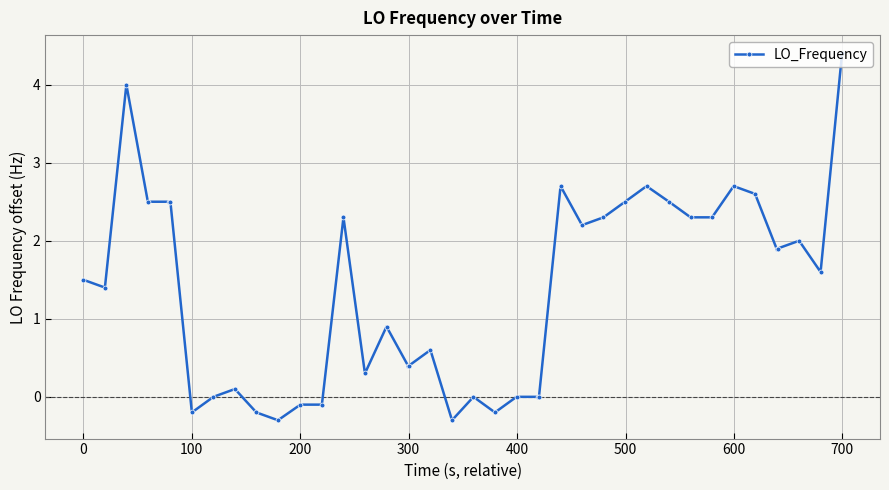

Reading right to left, transcribe all the data shown in this chart.

4.4	1.6	2.0	1.9	1.9	2.6	2.7	2.3	2.3	2.5	2.7	2.5	2.3	2.2	2.7	0.0	0.0	0.0	-0.2	0.0	-0.3	0.6	0.4	0.4	0.9	0.3	2.3	-0.1	-0.1	-0.3	-0.2	0.1	0.0	-0.2	2.5	2.5	2.5	4.0	1.4	1.5